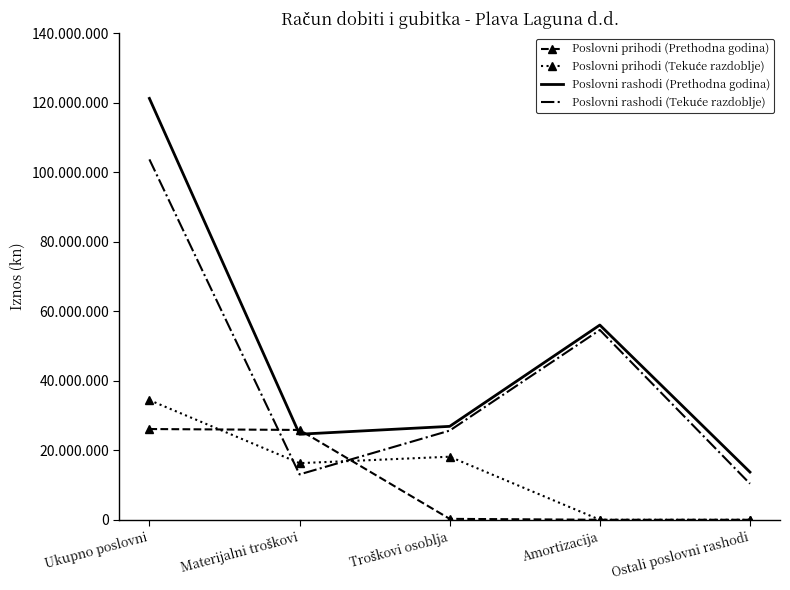

What are all the series names shown in the legend?

Poslovni prihodi (Prethodna godina), Poslovni prihodi (Tekuće razdoblje), Poslovni rashodi (Prethodna godina), Poslovni rashodi (Tekuće razdoblje)